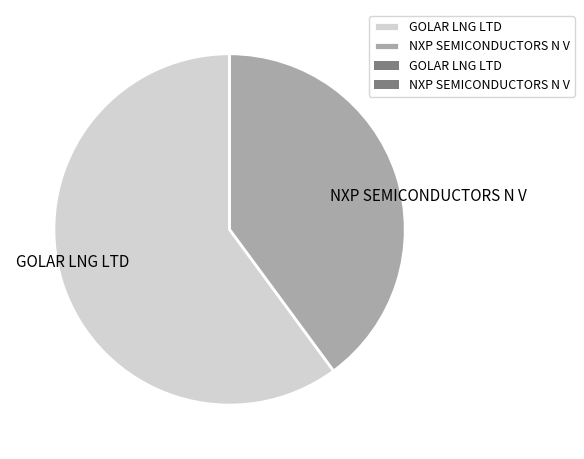

How many segments does this pie chart have?

2